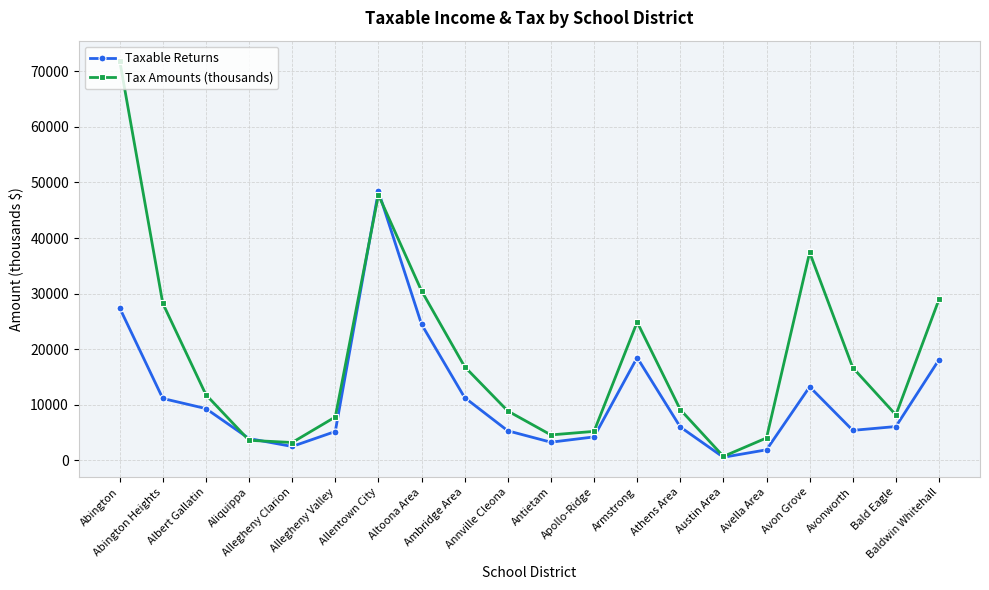

At how many categories does at least one series exceed 62922?

1